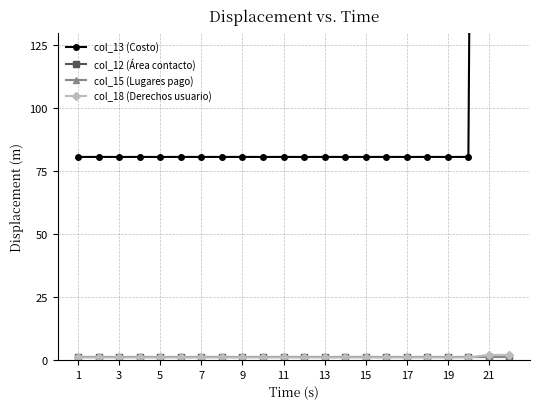

What is the value of the col_12 (Área contacto) point at the 12th from the left?

1.0